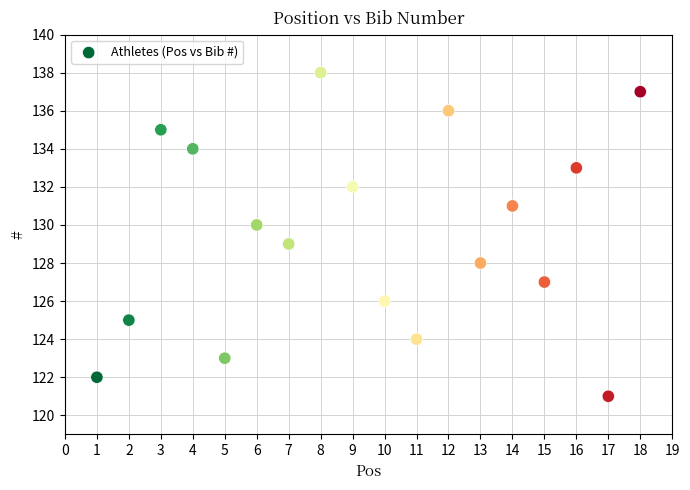

What is the range of Y values (max minus min)?

17